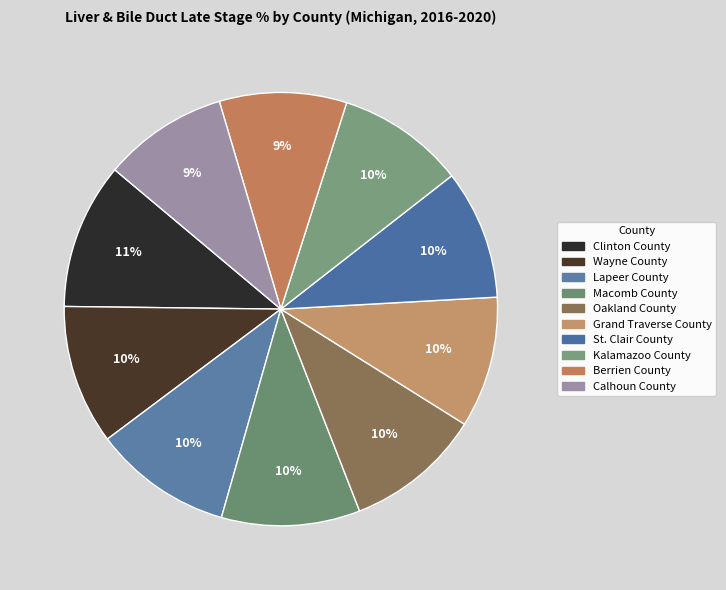

True or false: Berrien County accounts for 16% of the total.

False